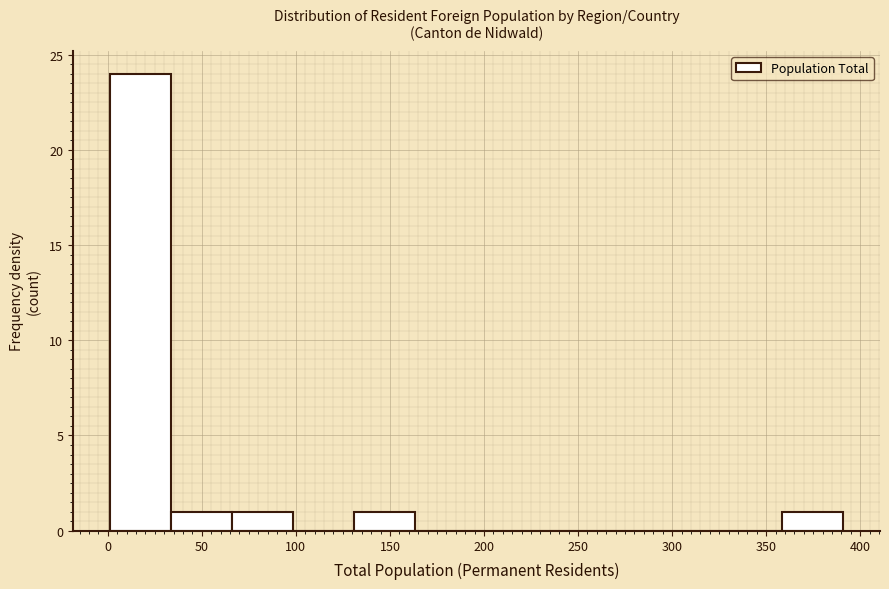

Over which range of the x-axis is the bar tallest?

1.0 to 33.5